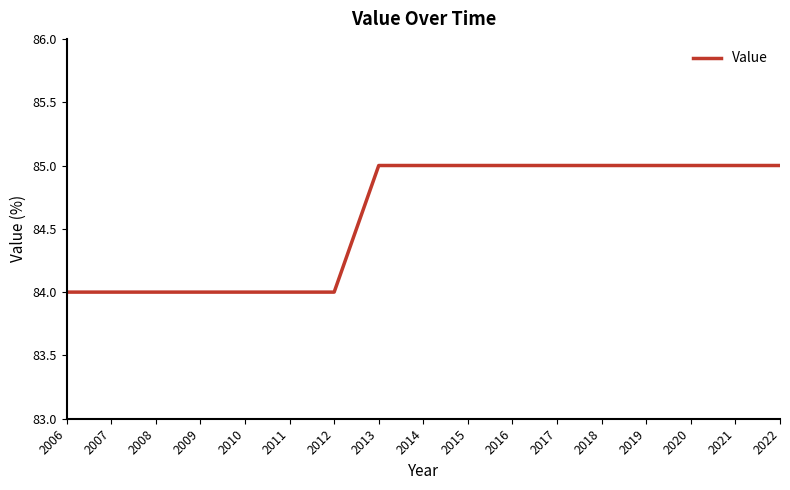

Between 2009 and 2014, which is larger?

2014